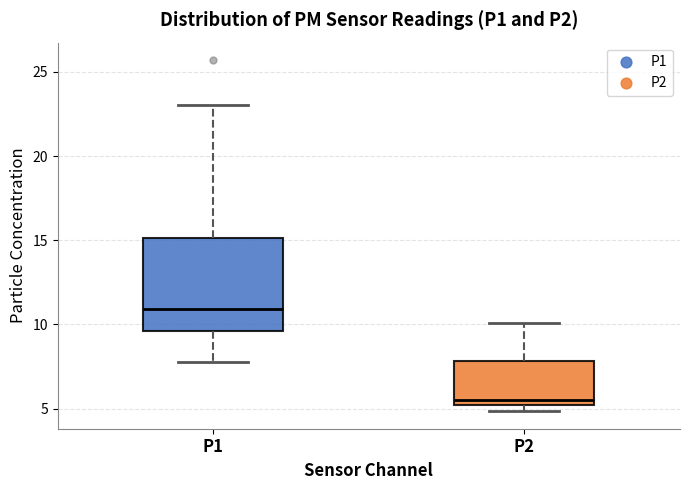

Reading left to right, read every box against the y-axis: the position of its median line, the range the box covers, and the ends of its whiskers. The values are not printed on the chart, so give them approximately, as read against the axis.

P1: median 11.0, box 9.5 to 15.0, whiskers 8.0 to 23.0
P2: median 5.5, box 5.0 to 8.0, whiskers 5.0 (just below the box's lower edge) to 10.0